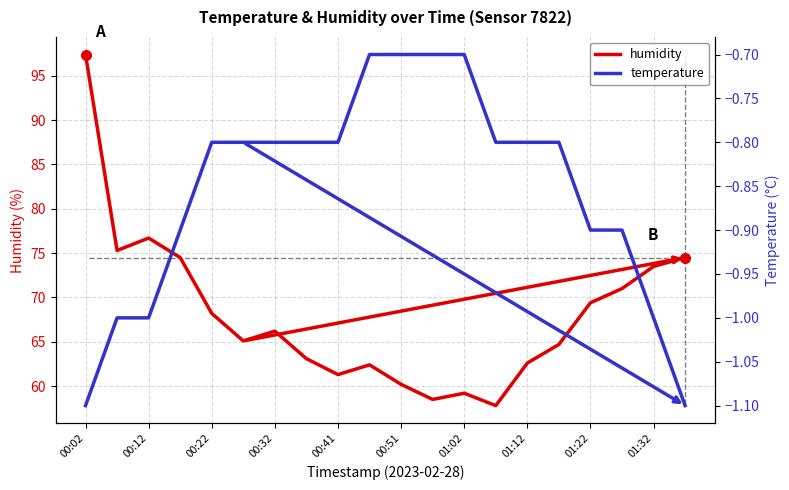

Which category has the highest value in the humidity series?

00:02